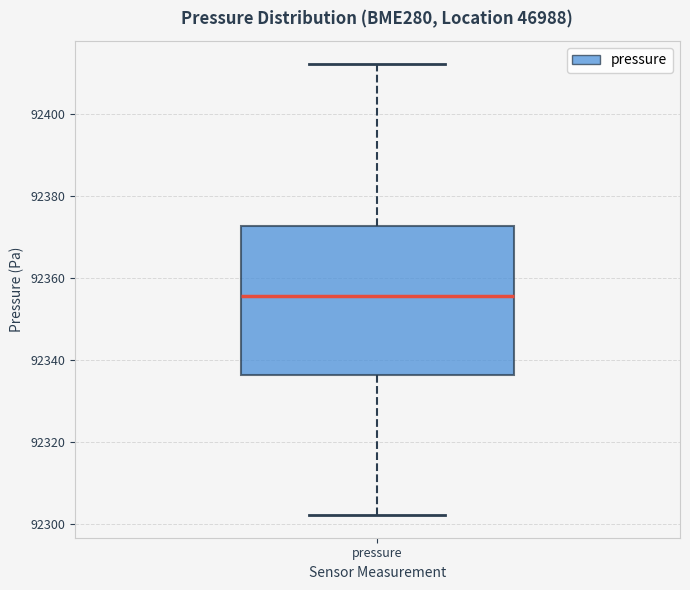

Read this box plot against the y-axis: the position of the median line, the range covered by the box, and the ends of both whiskers. The values are not printed on the chart, so give them approximately, as read against the axis.

median 92356, box 92336 to 92372, whiskers 92302 to 92412